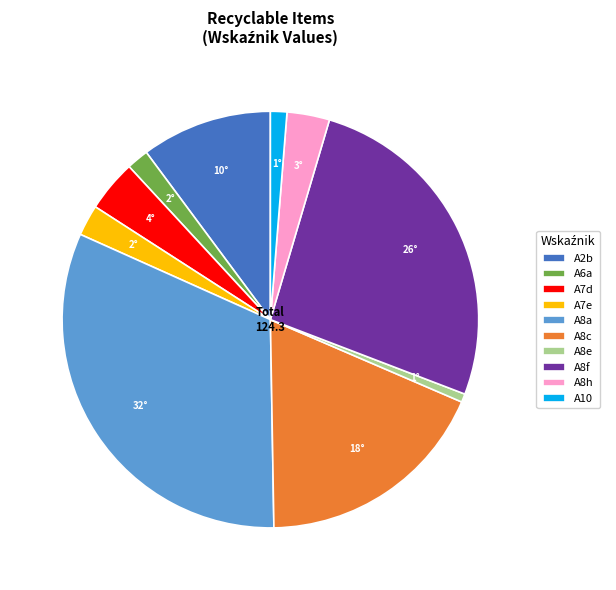

Is the sum of A10 and A6a greater than half?

No